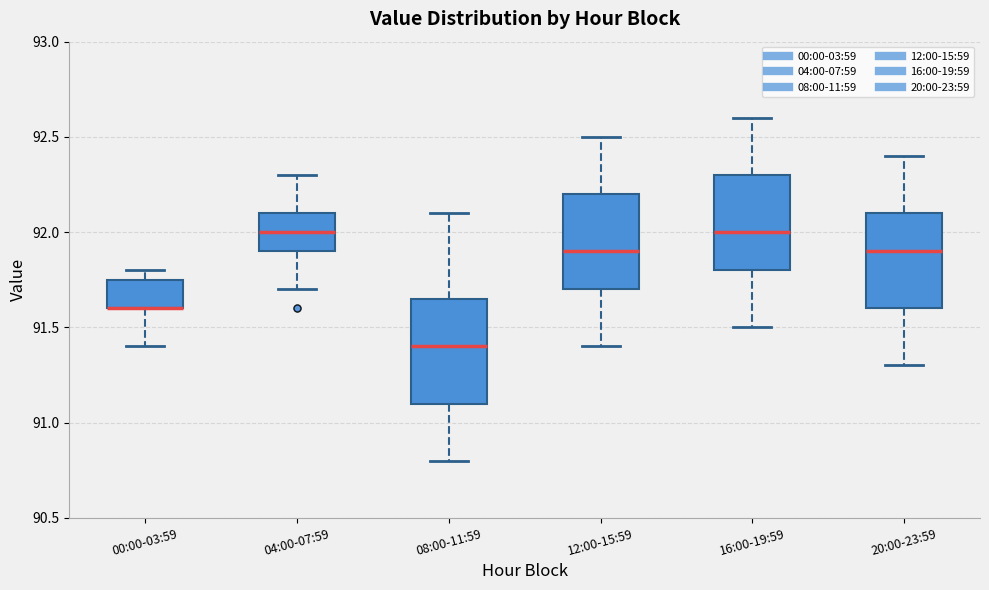

Reading left to right, transcribe this box plot: for each box, give where its median line is, the range the box spans, and where its two whiskers end, as read against the y-axis. The values are not printed on the chart, so give them approximately, as read against the axis.

00:00-03:59: median 91.60 (drawn on the box's lower edge), box 91.60 to 91.75, whiskers 91.40 to 91.80
04:00-07:59: median 92.00, box 91.90 to 92.10, whiskers 91.70 to 92.30
08:00-11:59: median 91.40, box 91.10 to 91.65, whiskers 90.80 to 92.10
12:00-15:59: median 91.90, box 91.70 to 92.20, whiskers 91.40 to 92.50
16:00-19:59: median 92.00, box 91.80 to 92.30, whiskers 91.50 to 92.60
20:00-23:59: median 91.90, box 91.60 to 92.10, whiskers 91.30 to 92.40